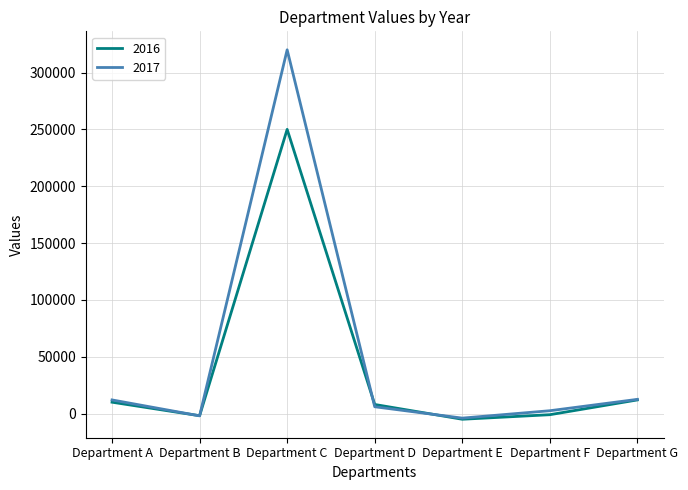

What are all the series names shown in the legend?

2016, 2017